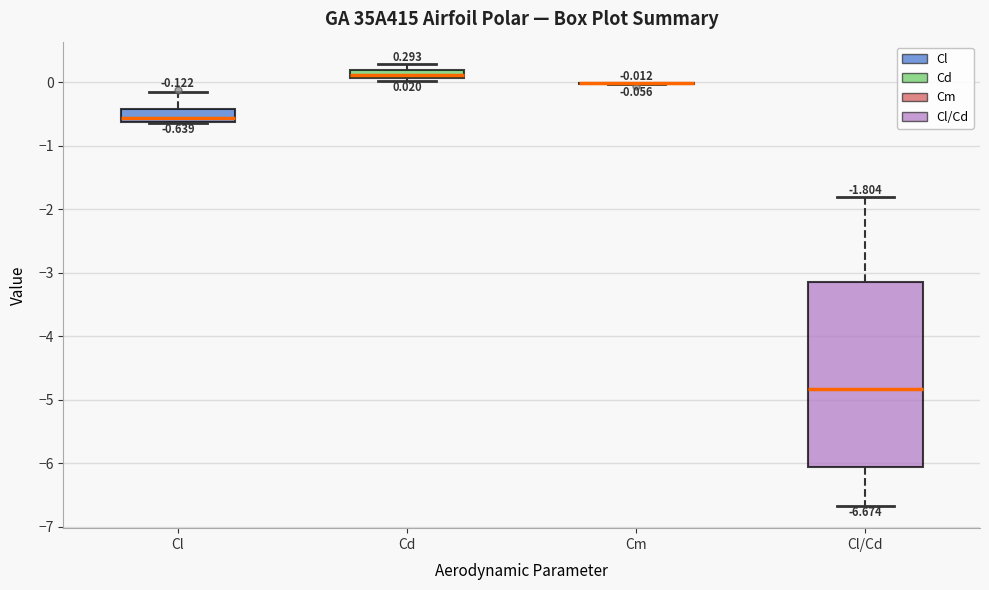

Comparing the boxes themselves (not the whiskers), which one is the tallest?

Cl/Cd